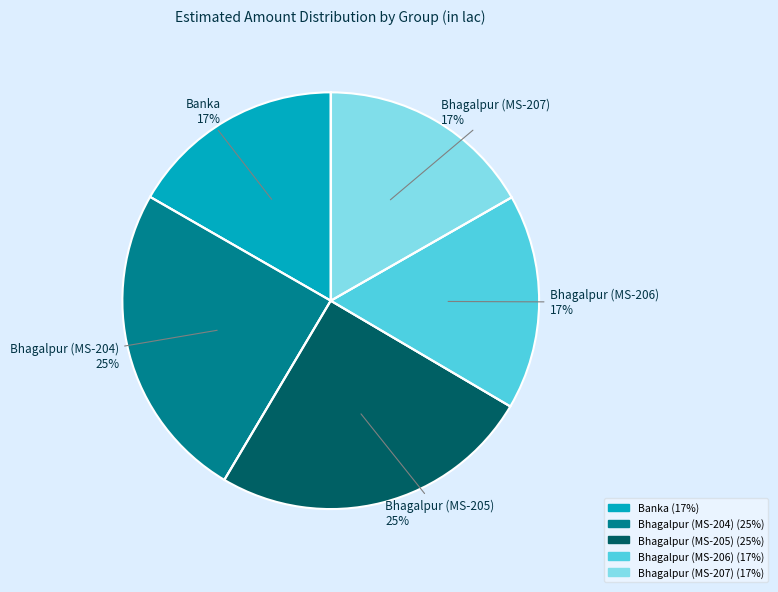

Is it true that Banka is 28% of the pie?

False